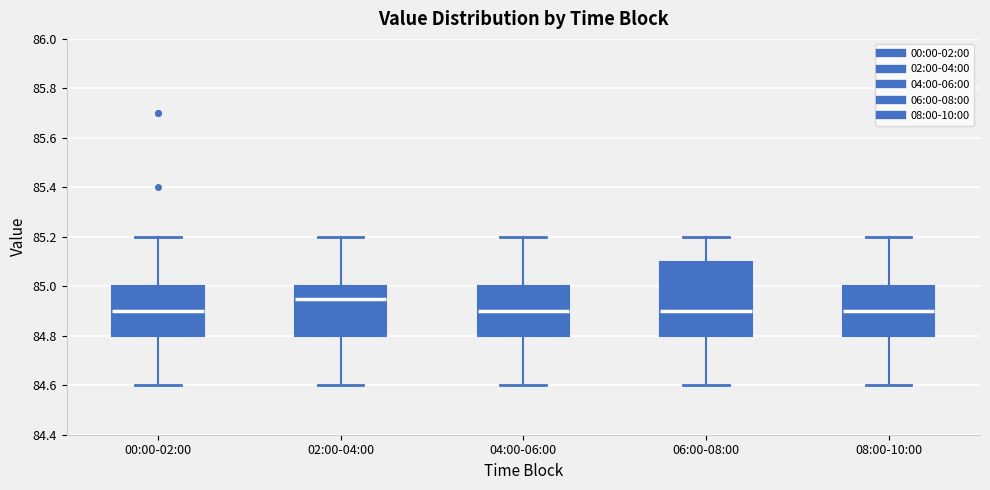

Reading left to right, read every box against the y-axis: the position of its median line, the range the box covers, and the ends of its whiskers. The values are not printed on the chart, so give them approximately, as read against the axis.

00:00-02:00: median 84.90, box 84.80 to 85.00, whiskers 84.60 to 85.20
02:00-04:00: median 84.96, box 84.80 to 85.00, whiskers 84.60 to 85.20
04:00-06:00: median 84.90, box 84.80 to 85.00, whiskers 84.60 to 85.20
06:00-08:00: median 84.90, box 84.80 to 85.10, whiskers 84.60 to 85.20
08:00-10:00: median 84.90, box 84.80 to 85.00, whiskers 84.60 to 85.20